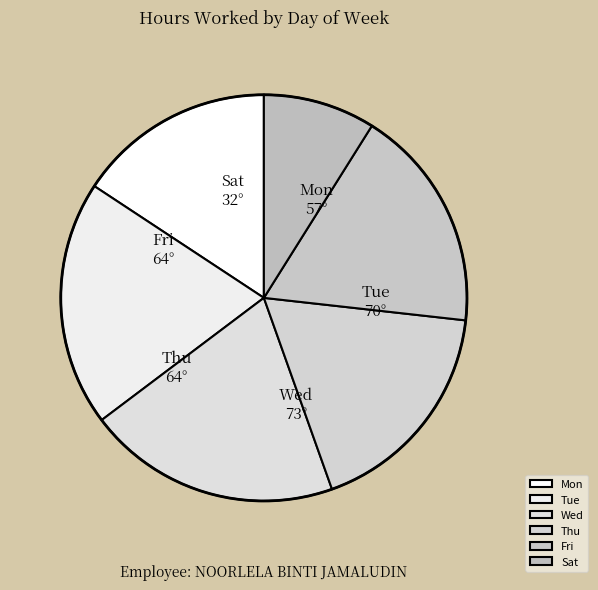

Between Thu and Sat, which is larger?

Thu